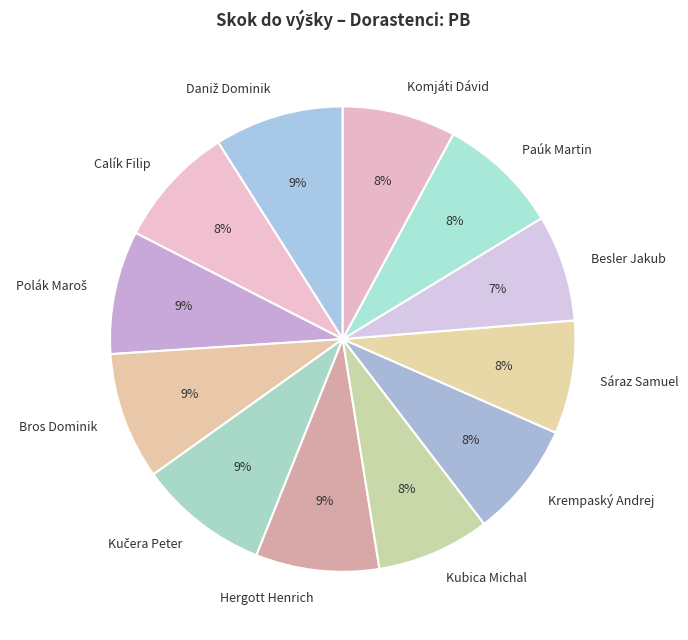

True or false: Krempaský Andrej accounts for 8% of the total.

True